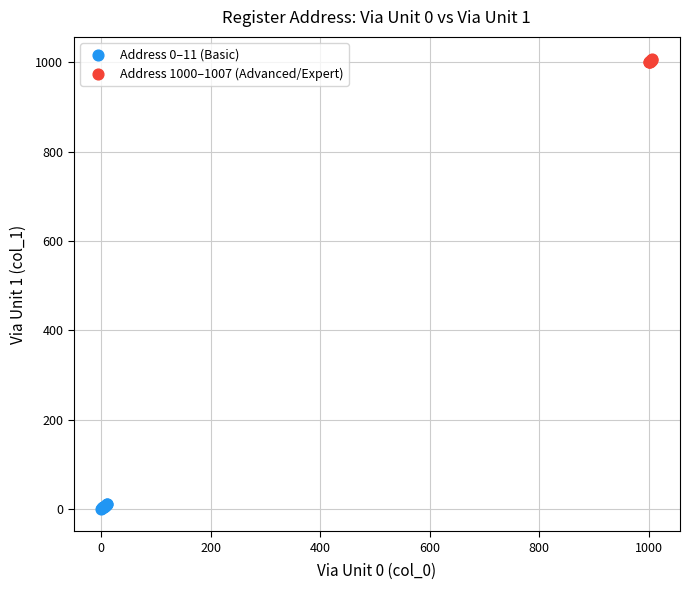

Which series contains the lowest Y value?

Address 0–11 (Basic)